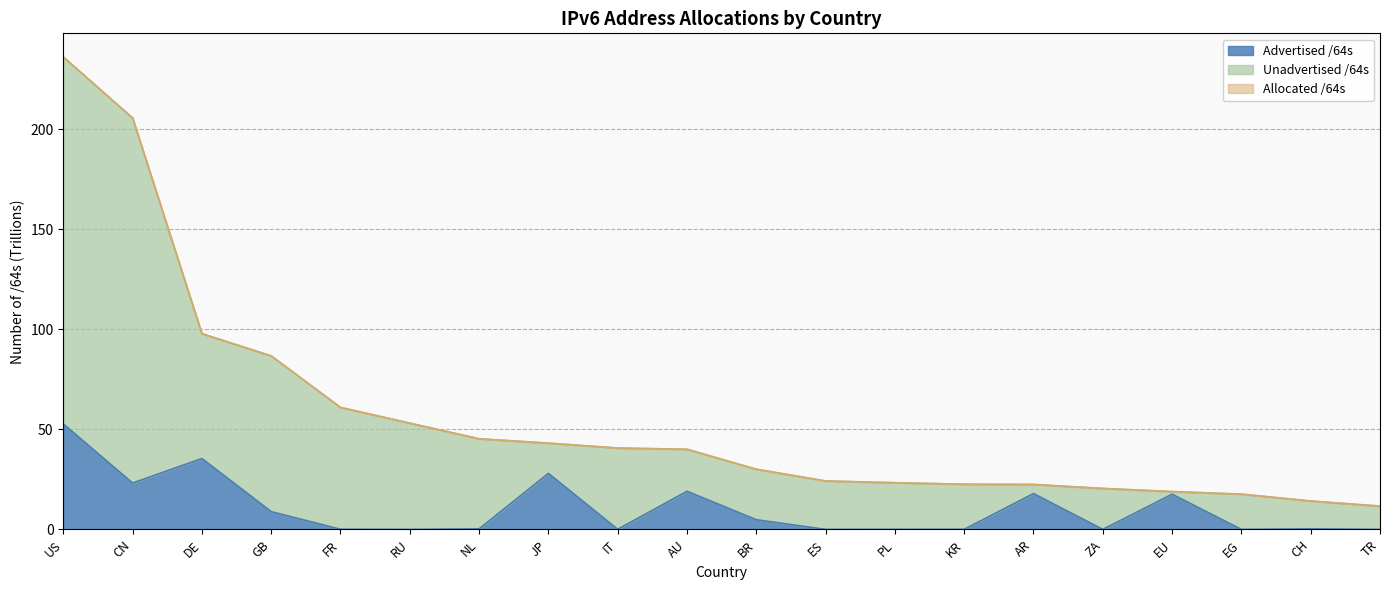

At which label does Advertised /64s reach its peak?

US